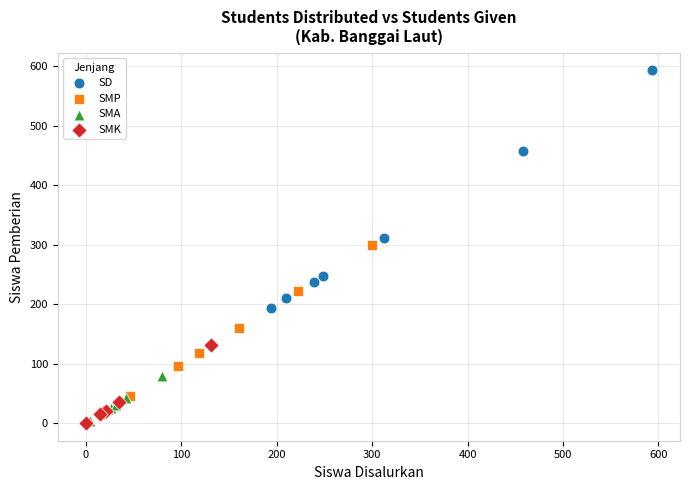

Which series reaches the maximum Y coordinate?

SD